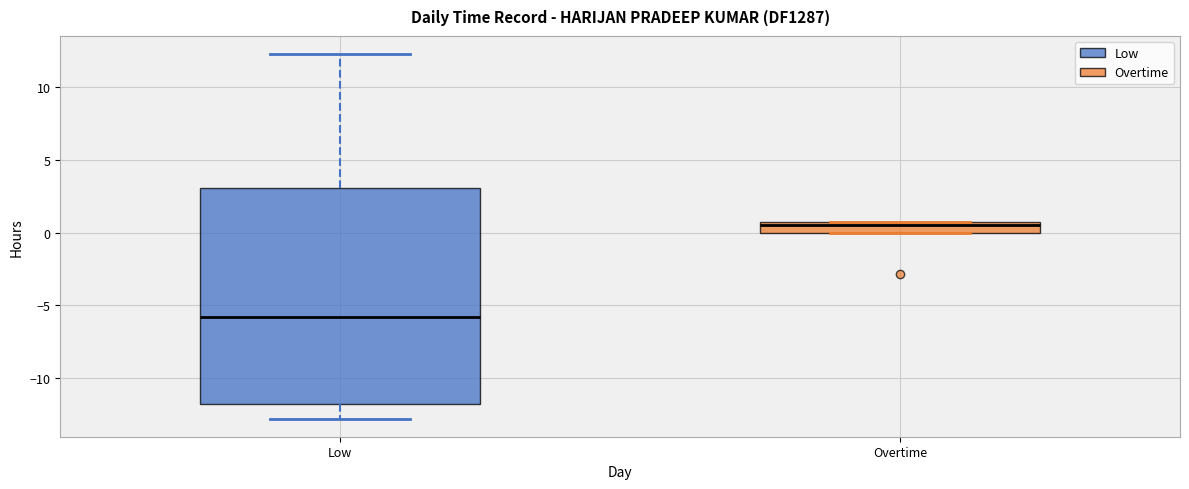

Which box is the tallest, from its lower edge to its upper edge?

Low